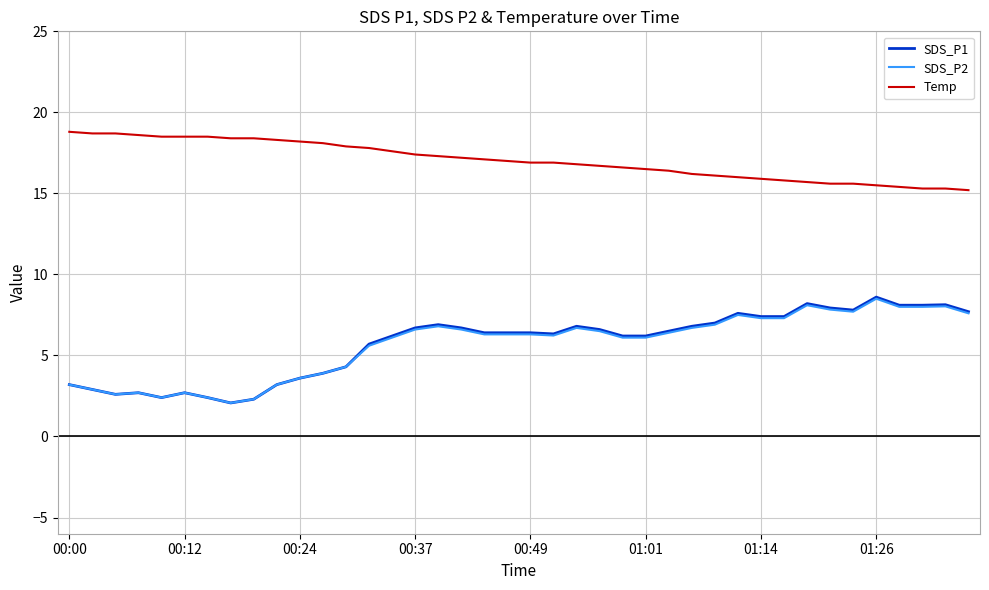

Is this an area chart (filled region under the line)?

No